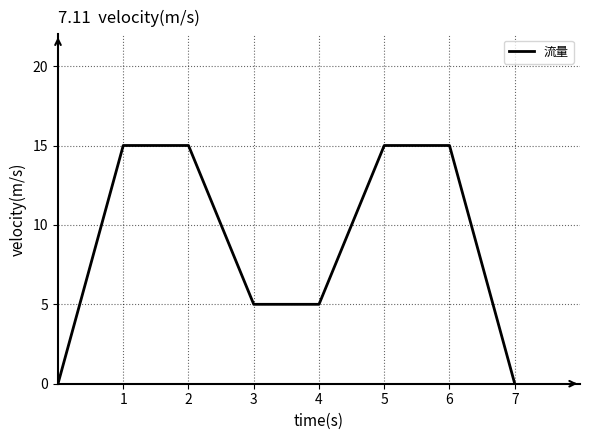

What is the sum of all values?

70